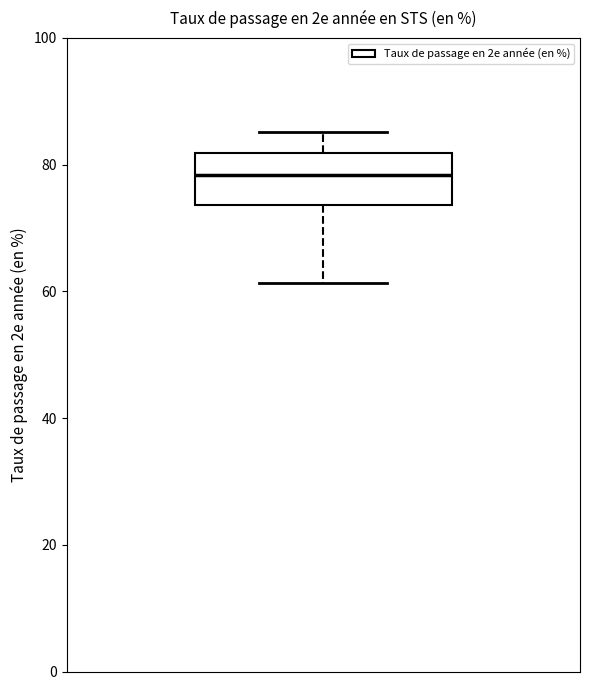

Where does the upper whisker of the box end on the y-axis? The values are not printed on the chart, so give them approximately, as read against the axis.

86